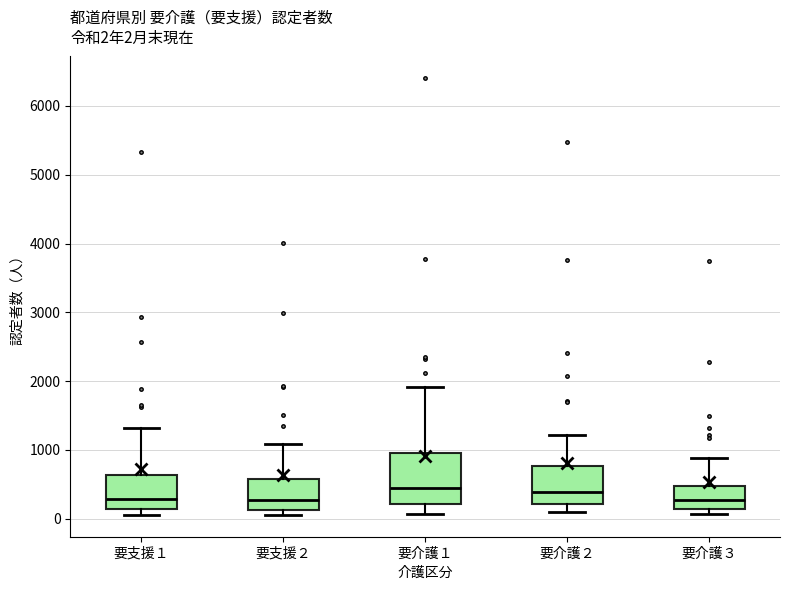

Comparing the boxes themselves (not the whiskers), which one is the tallest?

要介護１